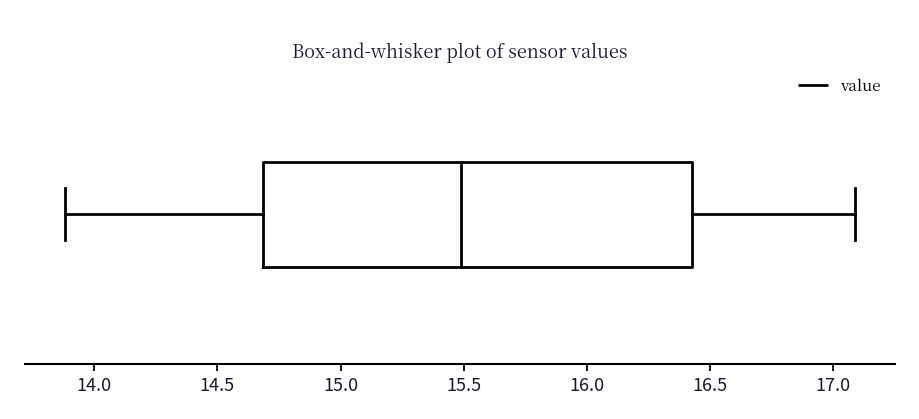

Where does the median line of the box sit on the x-axis? The values are not printed on the chart, so give them approximately, as read against the axis.

15.50